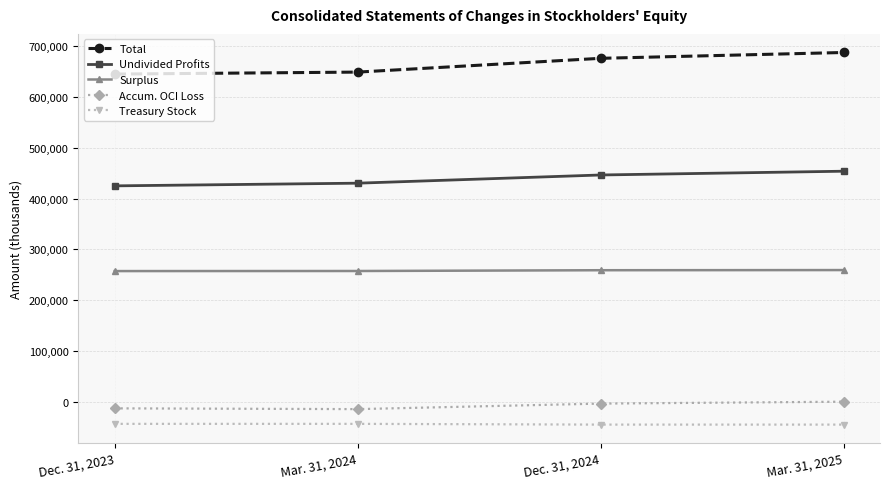

Where does the Accum. OCI Loss series first go above -3861?

Mar. 31, 2025